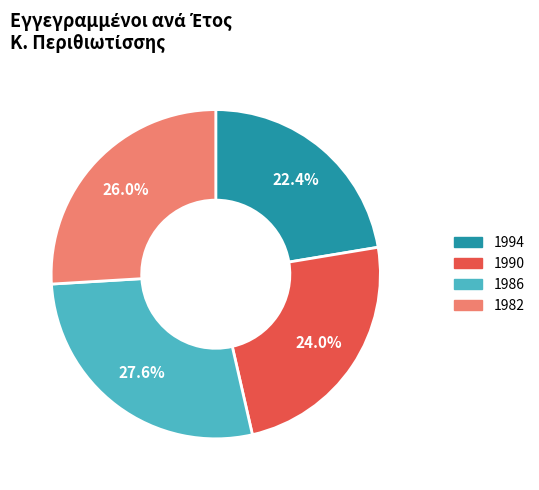

What is the smallest slice in the pie chart?

1994